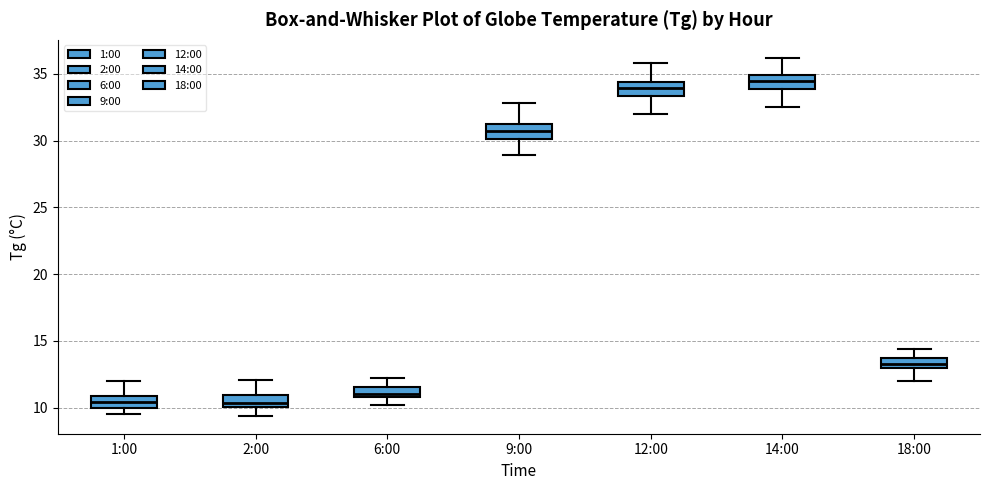

Where is the upper edge of the box for 1:00 on the y-axis? The values are not printed on the chart, so give them approximately, as read against the axis.

11.0